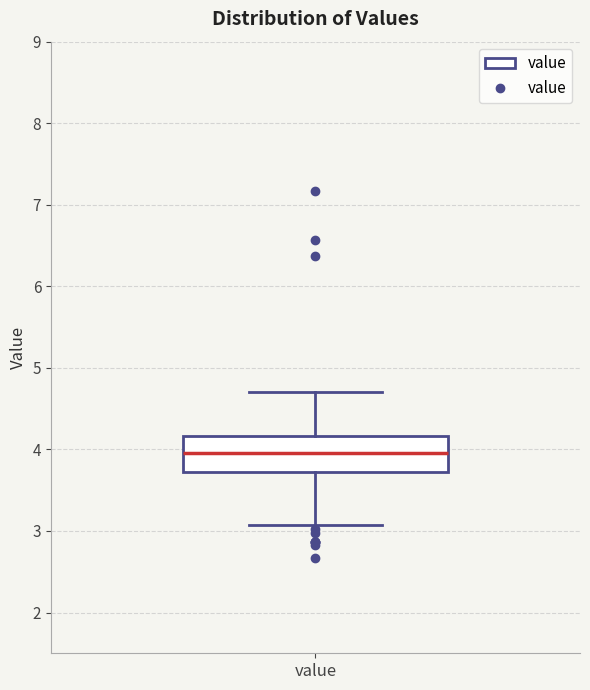

Transcribe this box plot: give where the median line is, the range the box spans, and where the two whiskers end, as read against the y-axis. The values are not printed on the chart, so give them approximately, as read against the axis.

median 4.0, box 3.7 to 4.2, whiskers 3.1 to 4.7